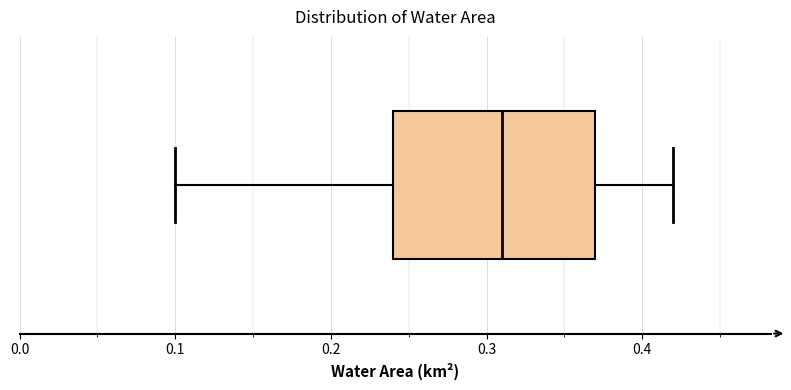

Transcribe this box plot: give where the median line is, the range the box spans, and where the two whiskers end, as read against the x-axis. The values are not printed on the chart, so give them approximately, as read against the axis.

median 0.31, box 0.24 to 0.37, whiskers 0.10 to 0.42